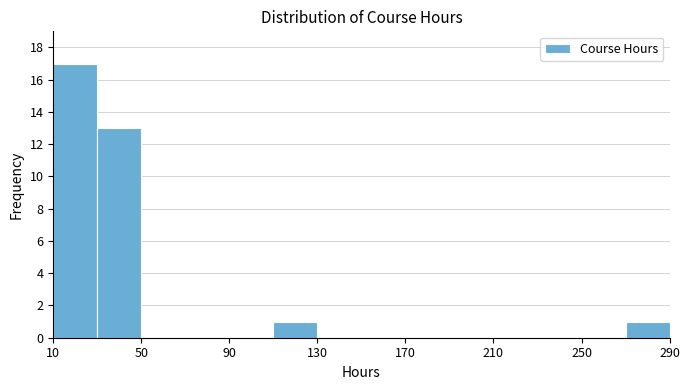

Over which range of the x-axis is the bar tallest?

10 to 30